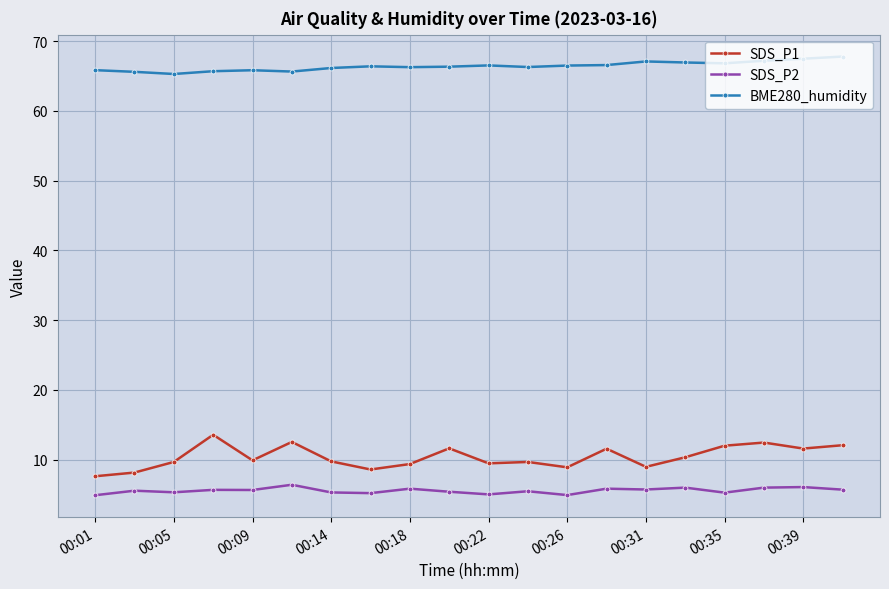

Rank the series by their maximum value, from lowest to highest.

SDS_P2, SDS_P1, BME280_humidity